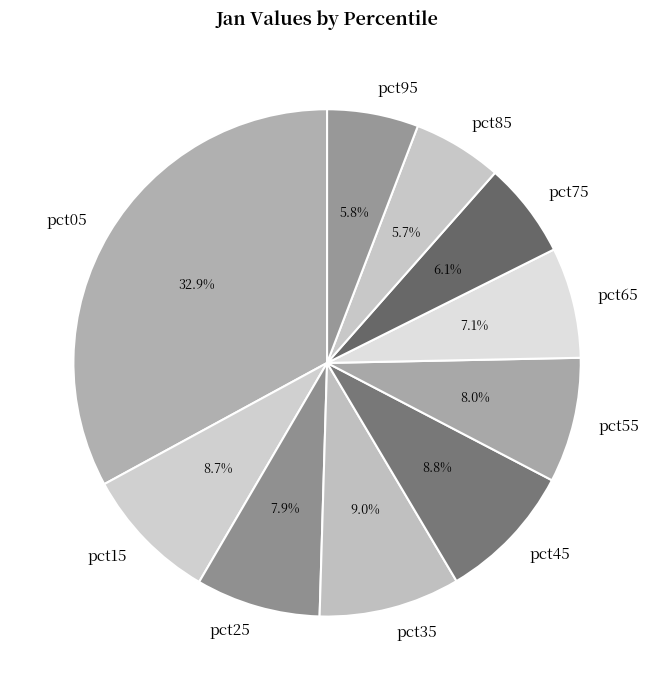

Combined, do pct05 and pct25 account for over 50%?

No